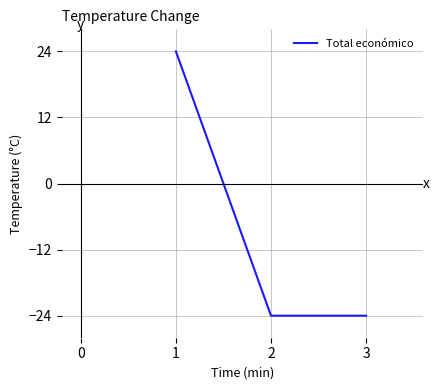

Is it true that the value at 1 is 42?

False